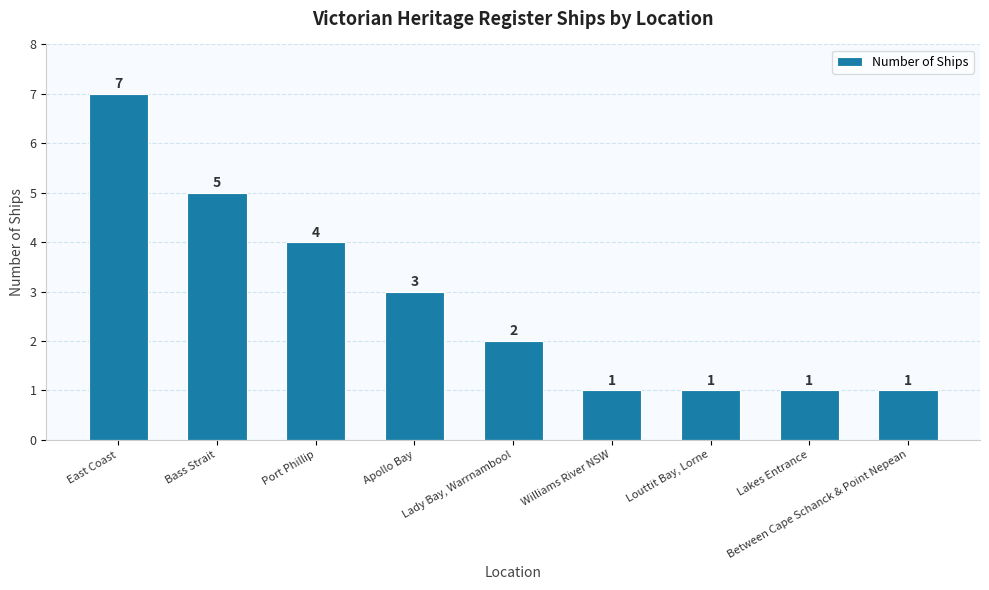

What is the ratio of the value at Port Phillip to the value at Lakes Entrance?

4.0